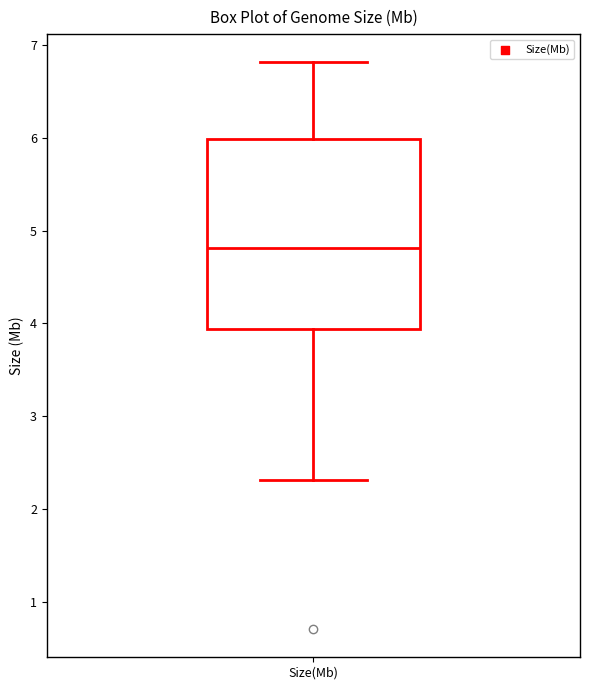

Transcribe this box plot: give where the median line is, the range the box spans, and where the two whiskers end, as read against the y-axis. The values are not printed on the chart, so give them approximately, as read against the axis.

median 4.8, box 3.9 to 6.0, whiskers 2.3 to 6.8